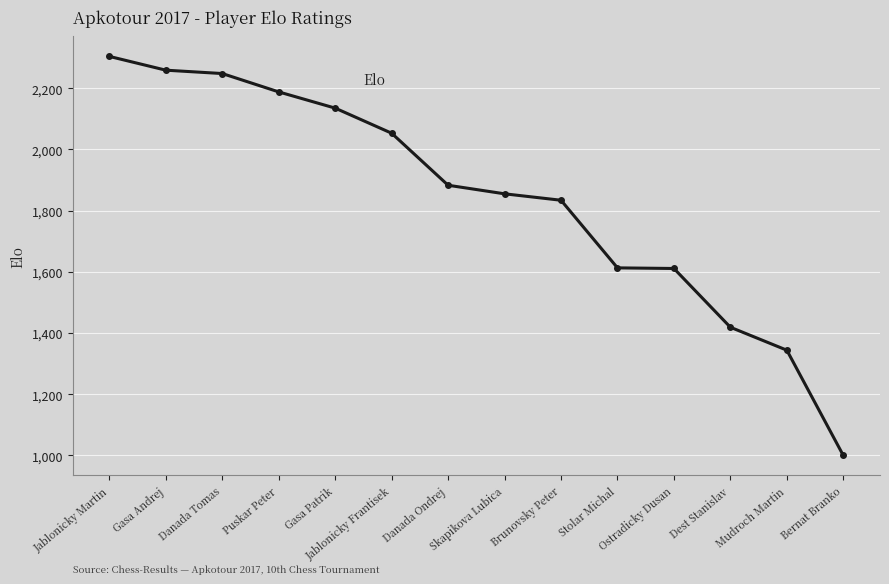

What is the minimum value shown in the chart?

1000